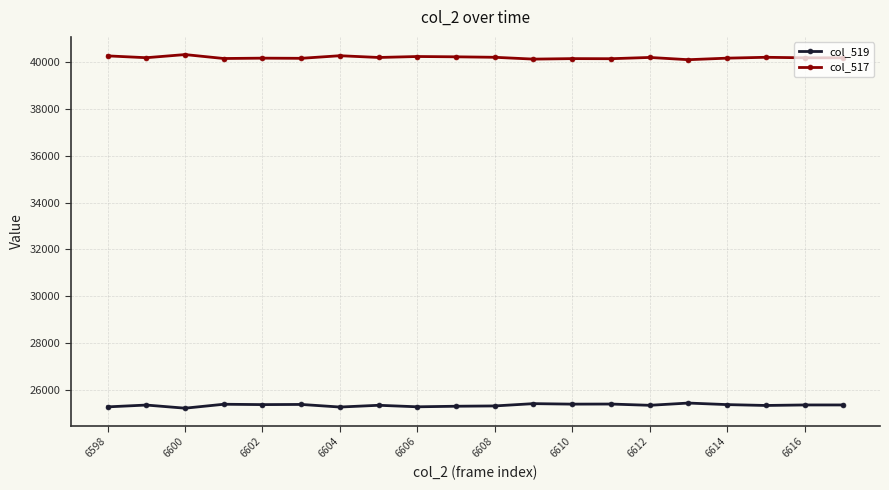

What is the smallest value displayed?

25217